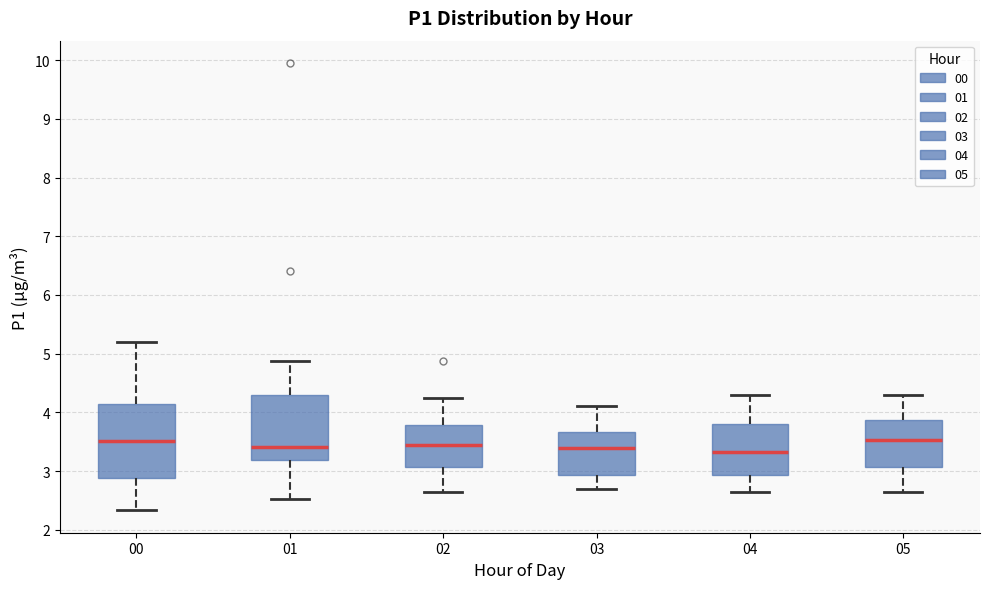

Comparing the boxes themselves (not the whiskers), which one is the tallest?

00